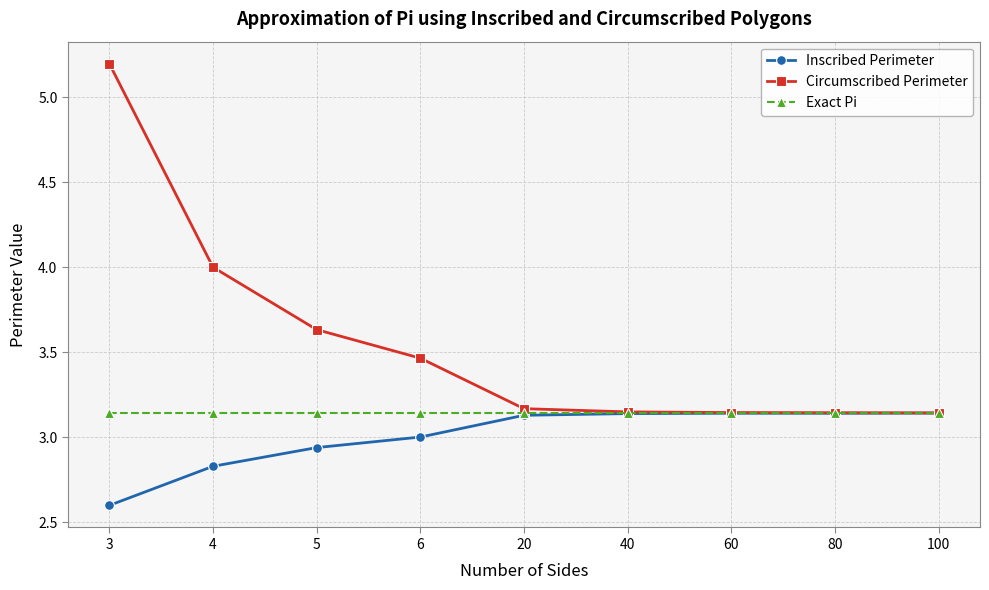

List the series in order of their overall mean, highest first.

Circumscribed Perimeter, Exact Pi, Inscribed Perimeter